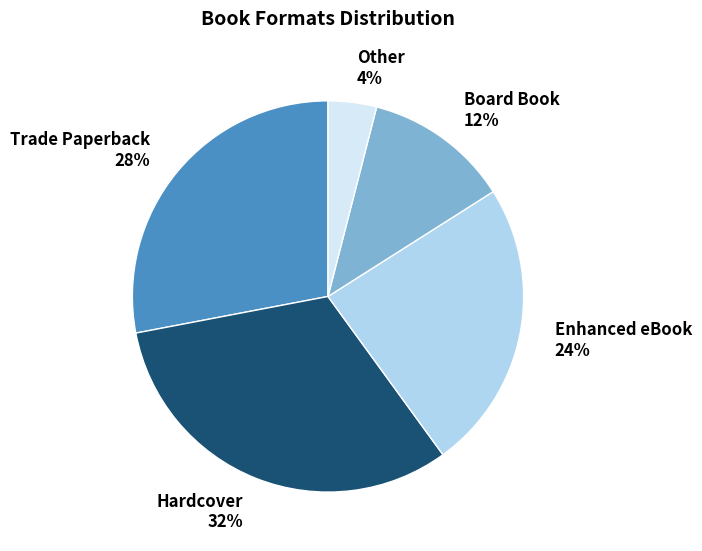

Which slice is the smallest?

Other